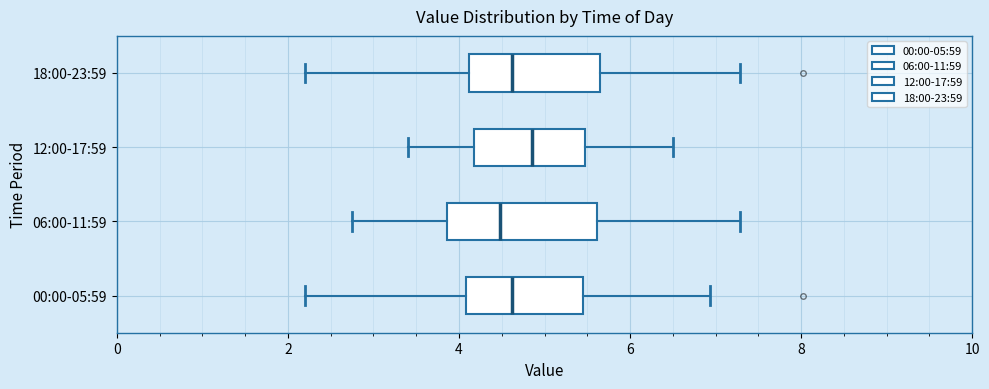

Which box is the widest, from its left edge to its right edge?

06:00-11:59